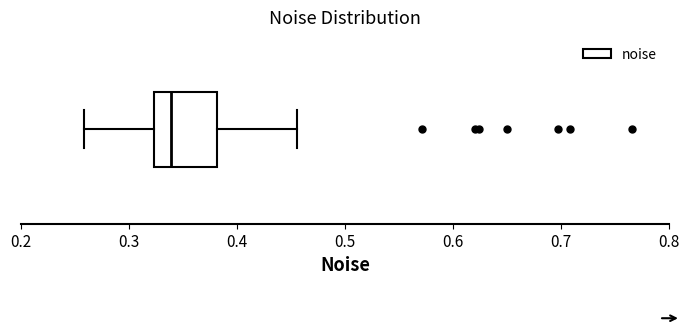

Where is the right edge of the box on the x-axis? The values are not printed on the chart, so give them approximately, as read against the axis.

0.38